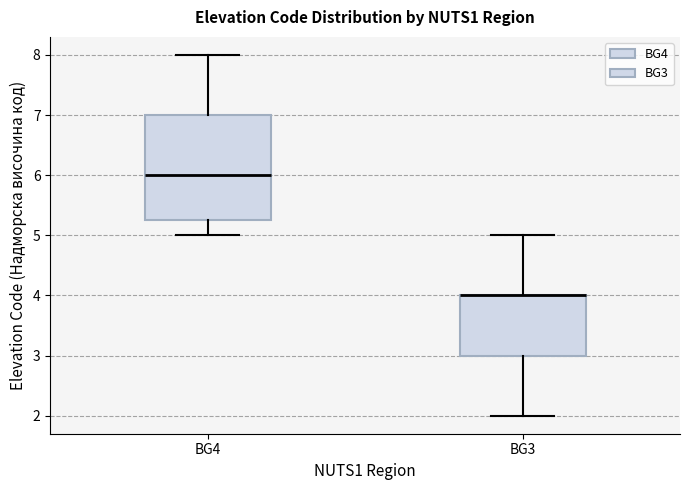

Where does the upper whisker of the box for BG4 end on the y-axis? The values are not printed on the chart, so give them approximately, as read against the axis.

8.0